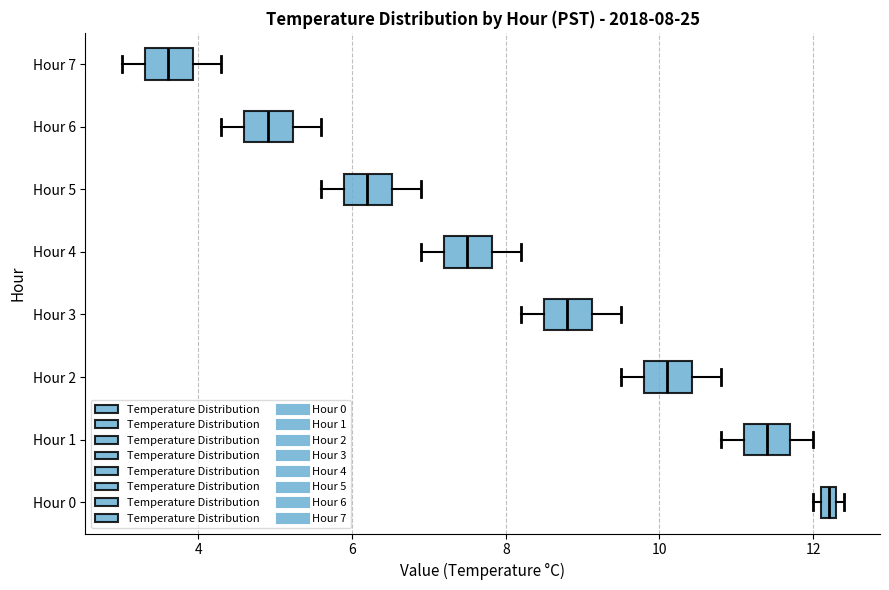

Which box has the furthest to the right median line?

Hour 0